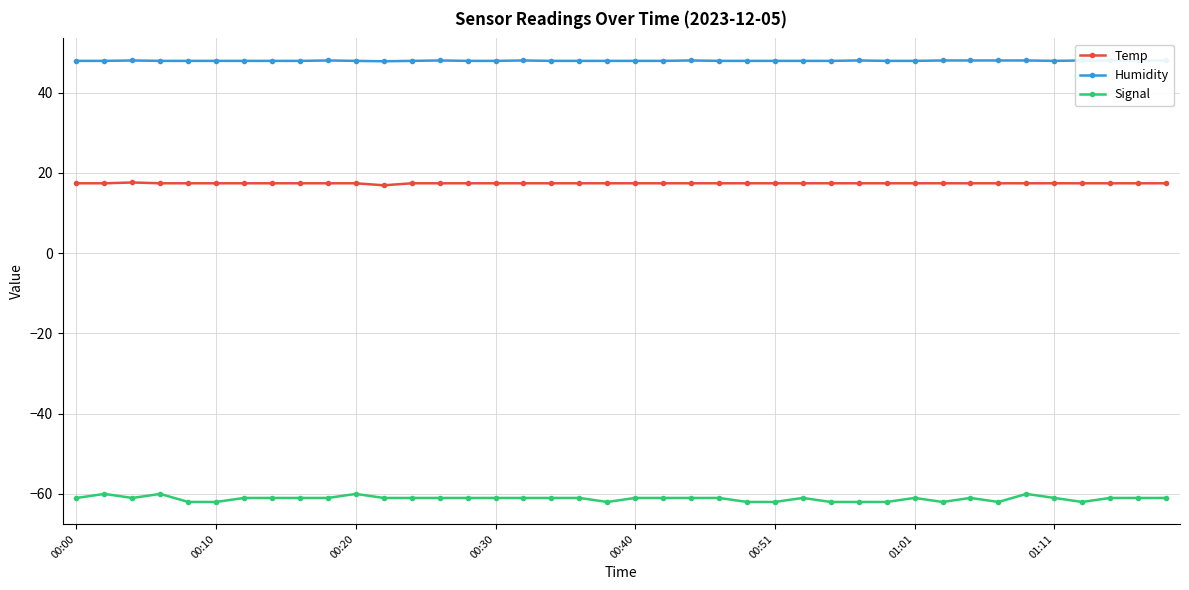

What is the lowest value of the Signal series?

-62.0